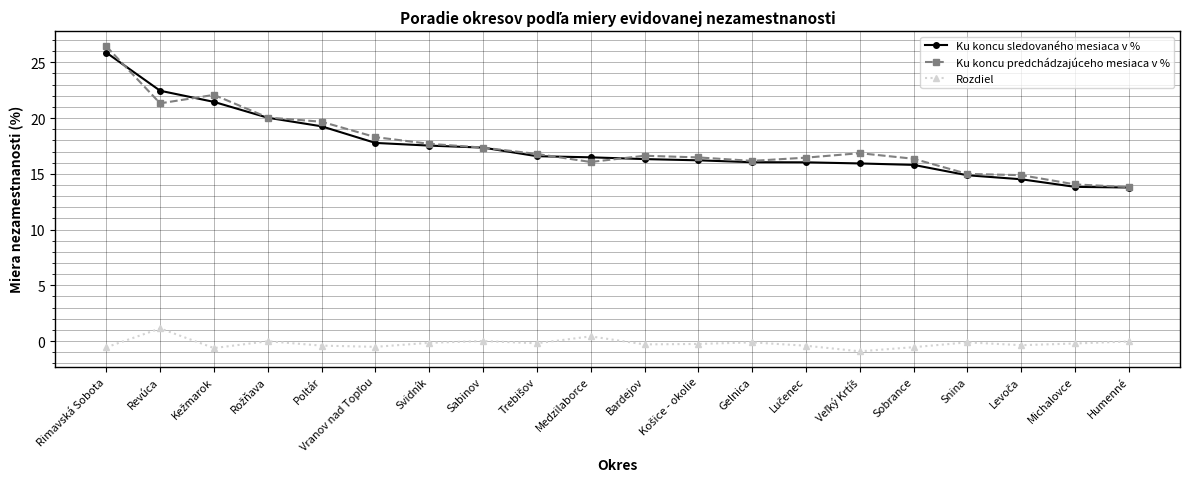

What position from the right is Medzilaborce?

11